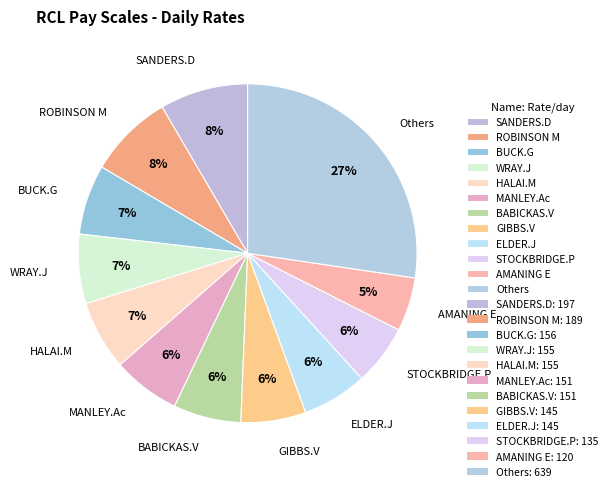

Does MANLEY.Ac account for over 50% of the chart?

No